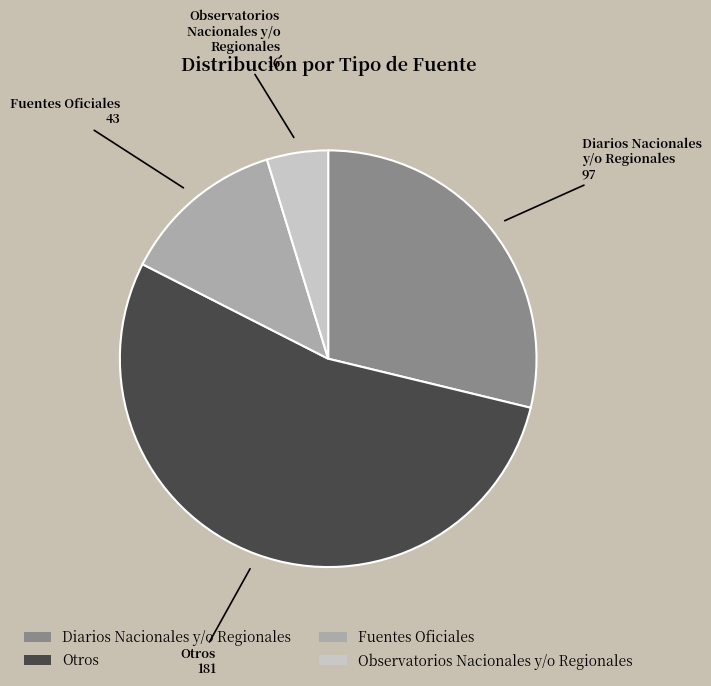

Is the sum of Diarios Nacionales y/o Regionales and Observatorios Nacionales y/o Regionales greater than half?

No